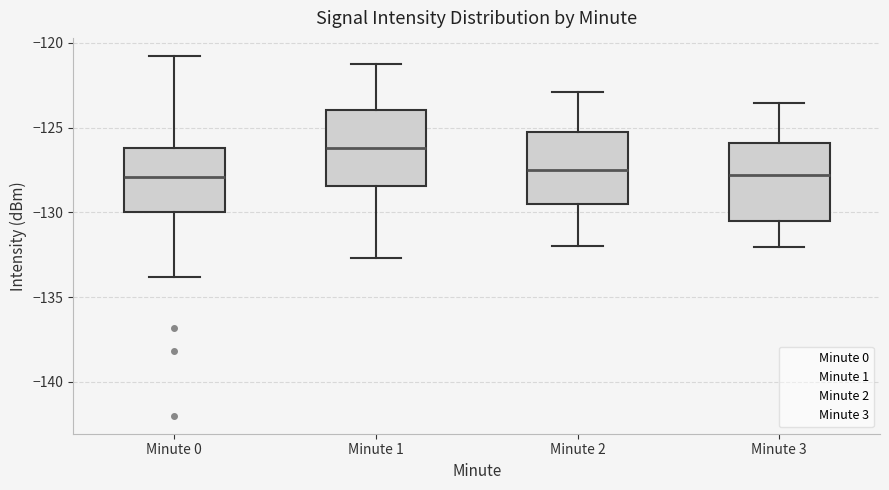

Reading left to right, transcribe this box plot: for each box, give where its median line is, the range the box spans, and where its two whiskers end, as read against the y-axis. The values are not printed on the chart, so give them approximately, as read against the axis.

Minute 0: median -128.0, box -130.0 to -126.0, whiskers -134.0 to -121.0
Minute 1: median -126.0, box -128.5 to -124.0, whiskers -132.5 to -121.0
Minute 2: median -127.5, box -129.5 to -125.5, whiskers -132.0 to -123.0
Minute 3: median -128.0, box -130.5 to -126.0, whiskers -132.0 to -123.5